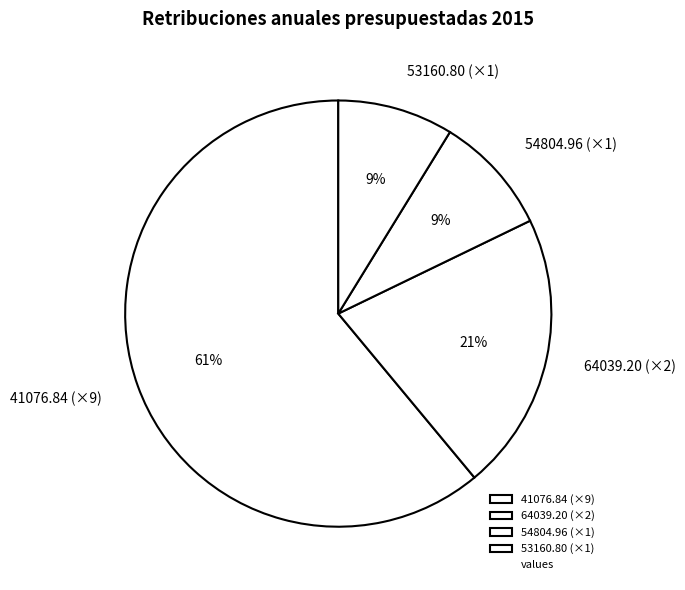

Combined, do 41076.84 (×9) and 53160.80 (×1) account for over 50%?

Yes